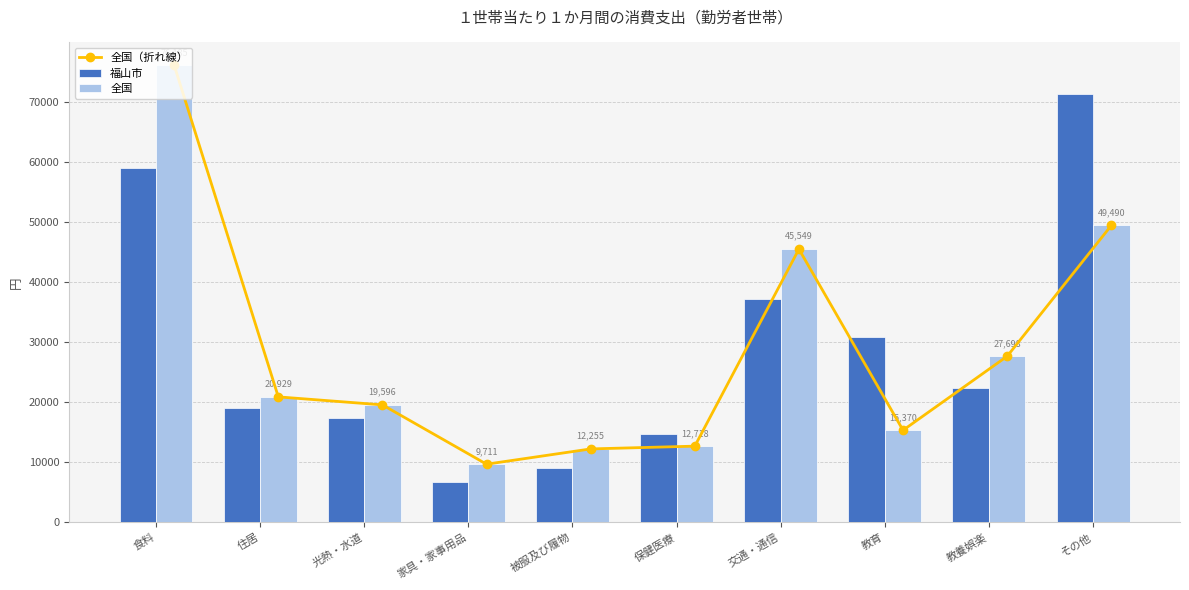

What are all the series names shown in the legend?

全国（折れ線）, 福山市, 全国